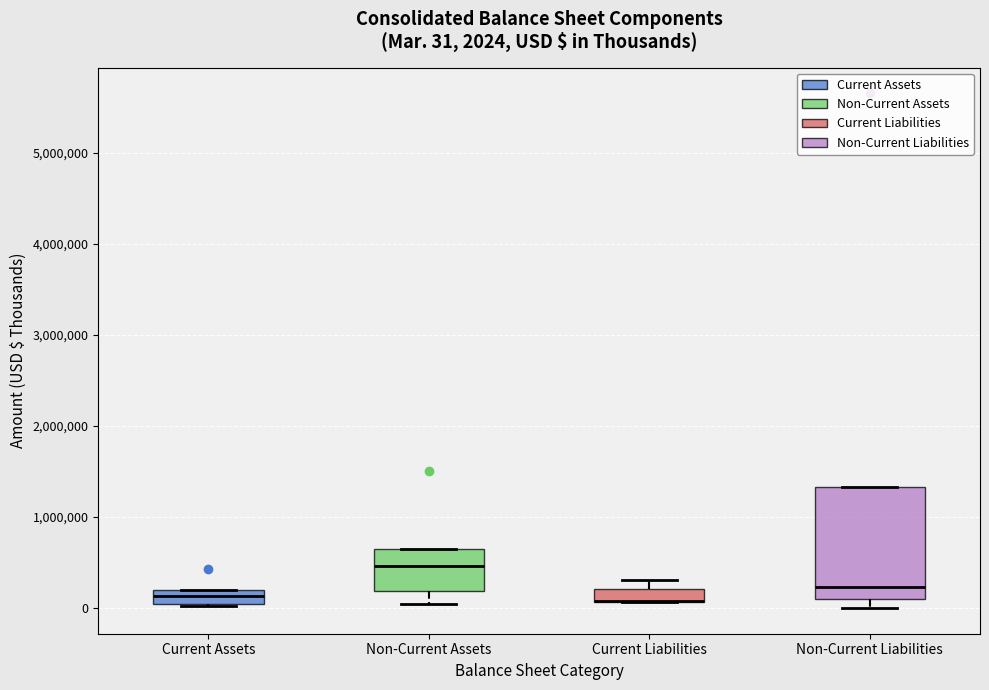

Which box is the tallest, from its lower edge to its upper edge?

Non-Current Liabilities